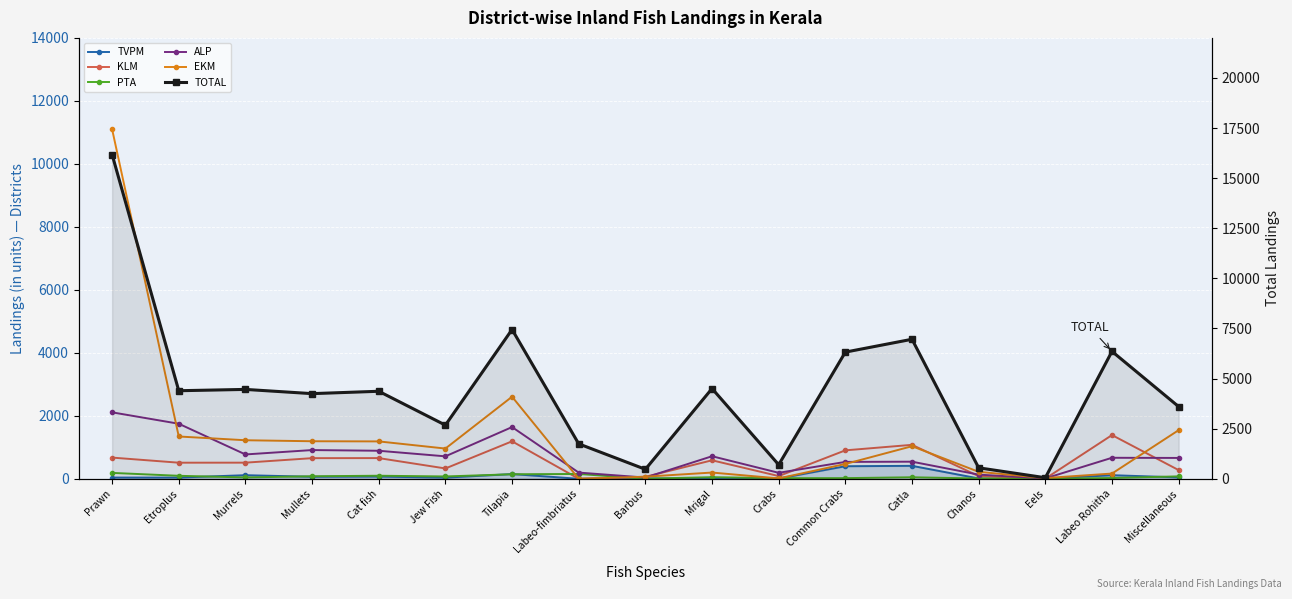

Rank the series at Eels from highest to lowest value.

TOTAL, EKM, ALP, KLM, TVPM, PTA